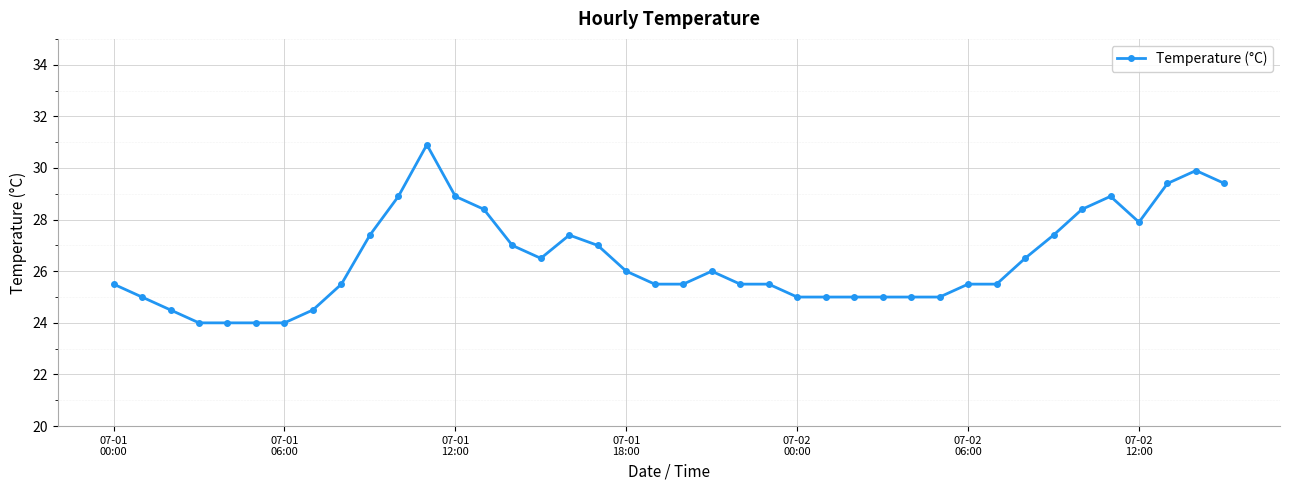

What is the difference between the maximum and minimum values?

6.9